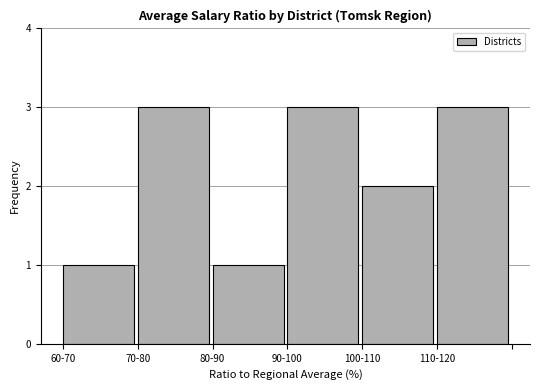

Reading left to right, what are all the values shown in this chart?

1	3	1	3	2	3